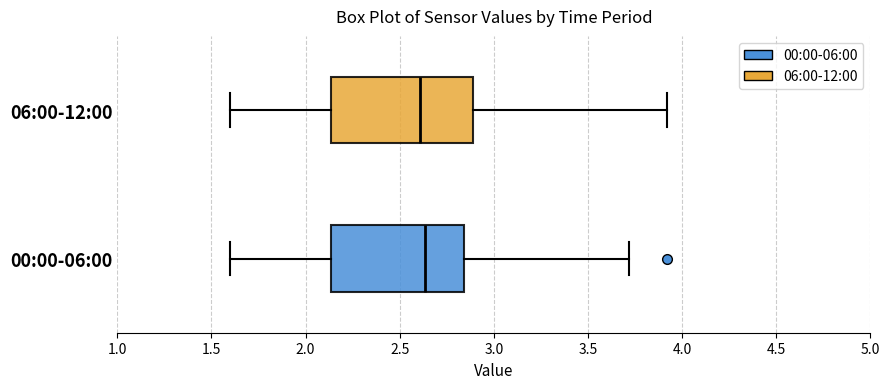

Reading bottom to top, transcribe this box plot: for each box, give where its median line is, the range the box spans, and where its two whiskers end, as read against the x-axis. The values are not printed on the chart, so give them approximately, as read against the axis.

00:00-06:00: median 2.65, box 2.15 to 2.85, whiskers 1.60 to 3.70
06:00-12:00: median 2.60, box 2.15 to 2.90, whiskers 1.60 to 3.90